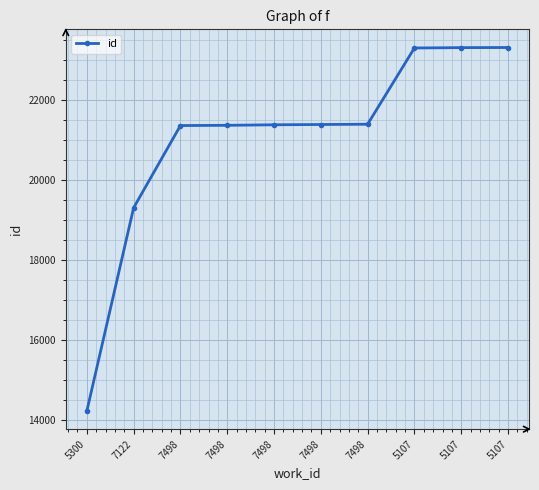

Rank the categories by value from highest to lowest.

5107, 5107, 5107, 7498, 7498, 7498, 7498, 7498, 7122, 5300